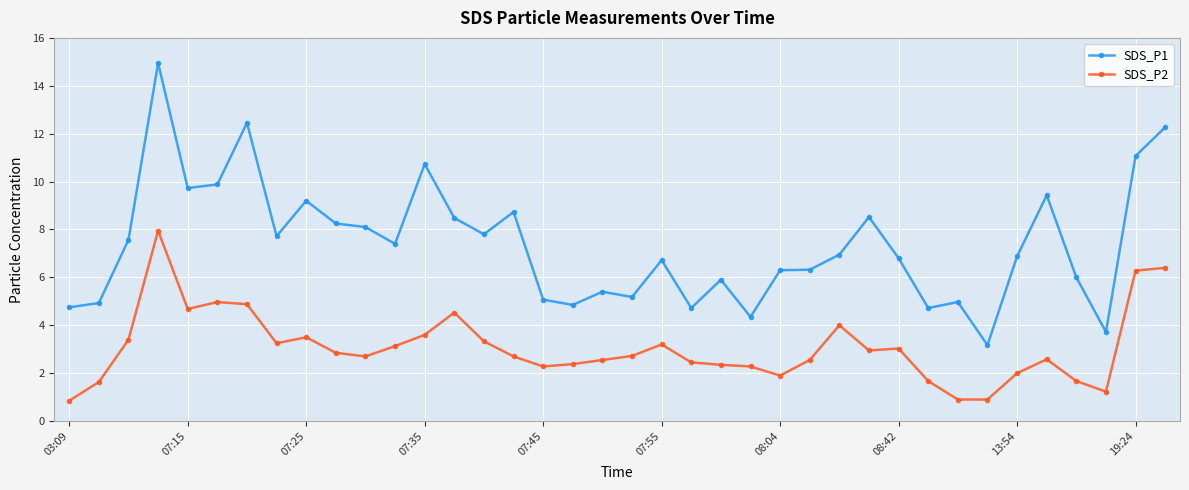

True or false: SDS_P2 has more than 2 points higher than both neighbors.

True